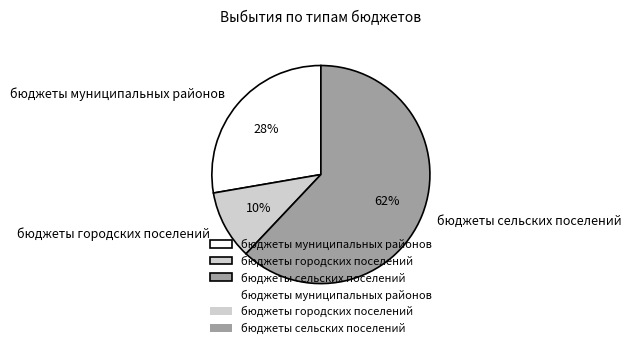

To the nearest percent, what is the average slice percentage?

33%